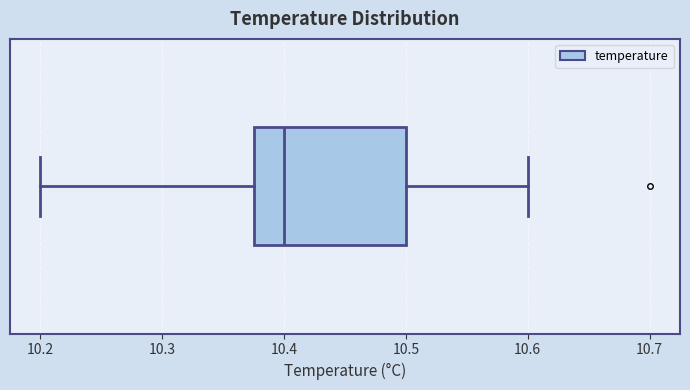

Where does the median line of the box sit on the x-axis? The values are not printed on the chart, so give them approximately, as read against the axis.

10.40